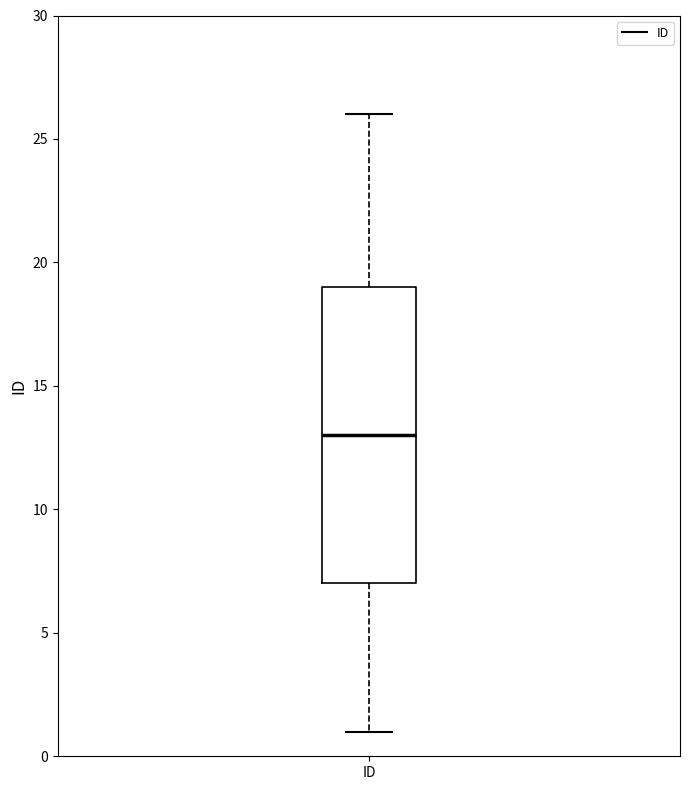

Read this box plot against the y-axis: the position of the median line, the range covered by the box, and the ends of both whiskers. The values are not printed on the chart, so give them approximately, as read against the axis.

median 13, box 7 to 19, whiskers 1 to 26